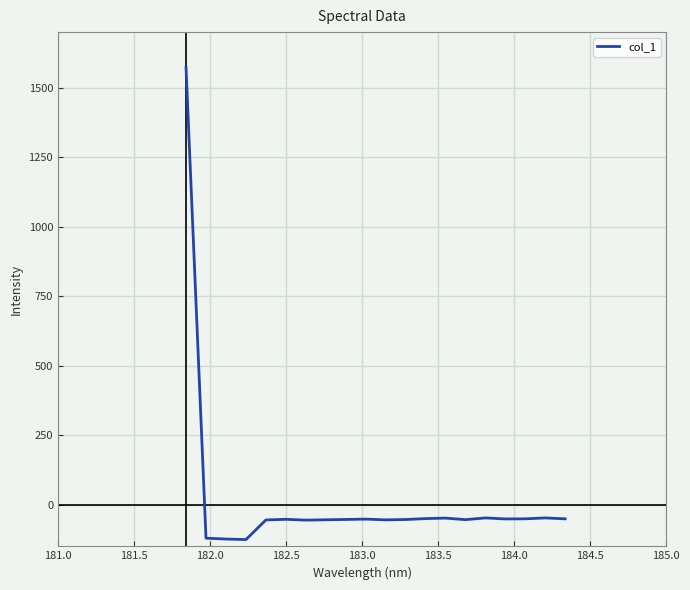

What is the minimum value shown in the chart?

-125.7